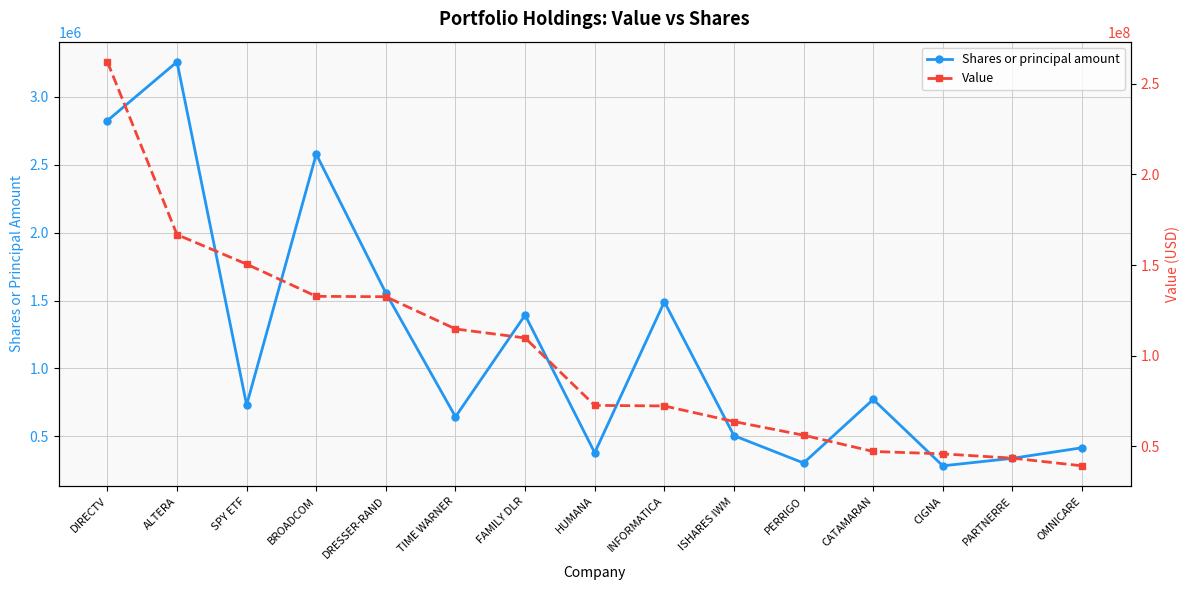

Is it true that Value equals 18137581 at PARTNERRE?

False